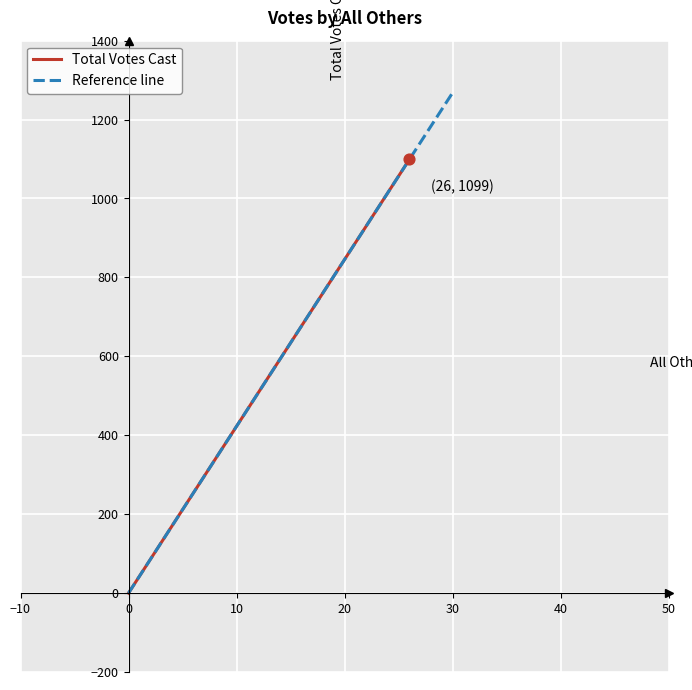

Which series contains the lowest Y value?

Total Votes Cast